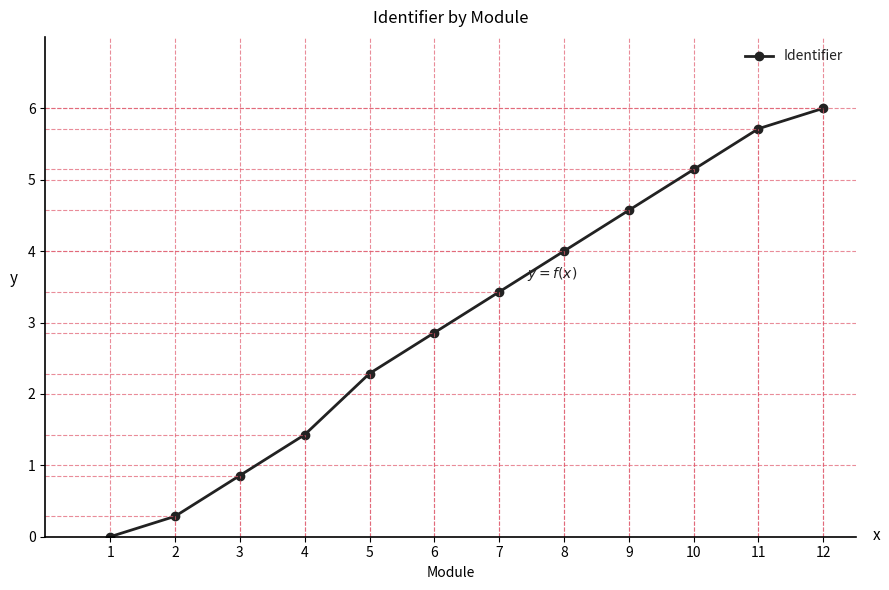

Where is the data nearest to the value 3?

6